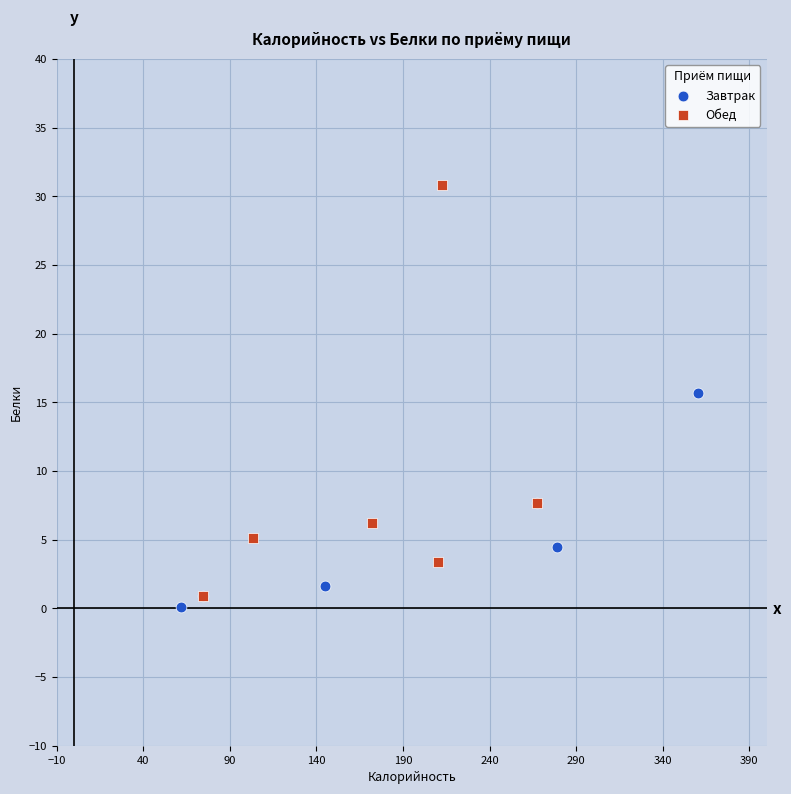

Which series contains the highest Y value?

Обед